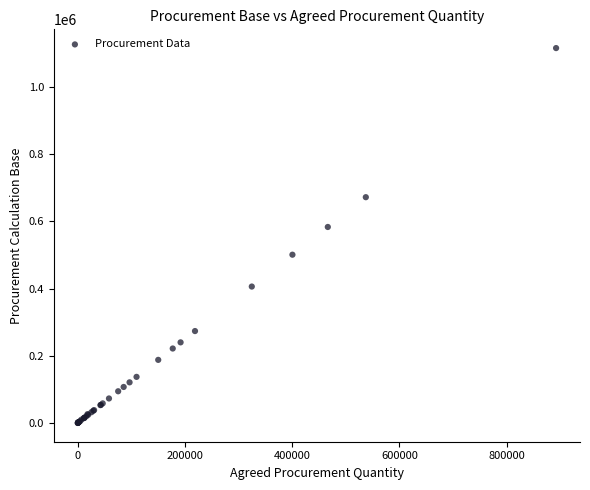

What Y value in the scatter plot is closest to 557755?

583200